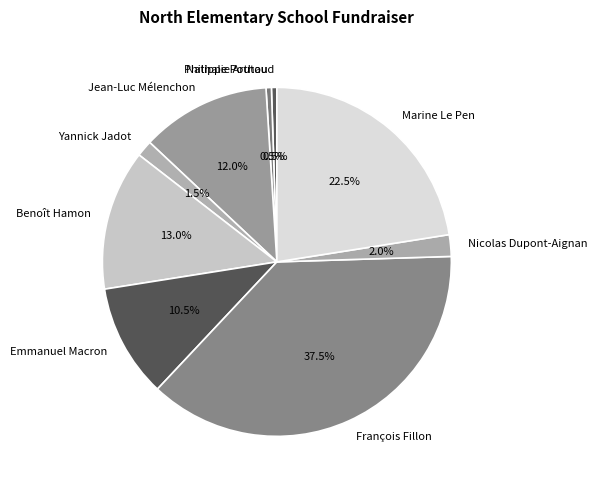

What is the largest slice in the pie chart?

François Fillon